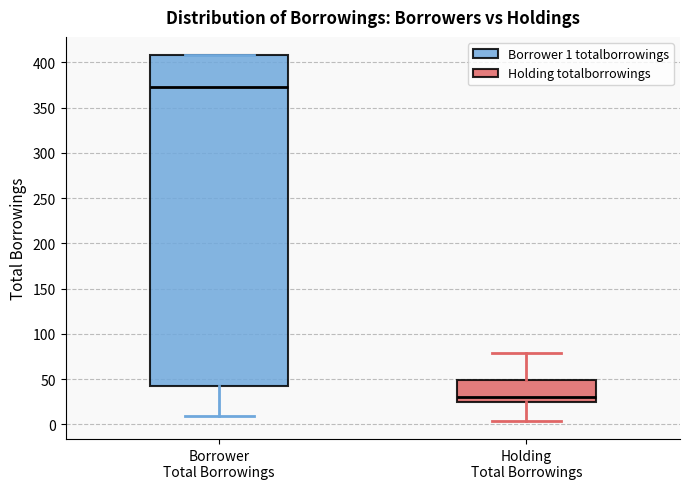

Where is the lower edge of the box for Holding Total Borrowings on the y-axis? The values are not printed on the chart, so give them approximately, as read against the axis.

25